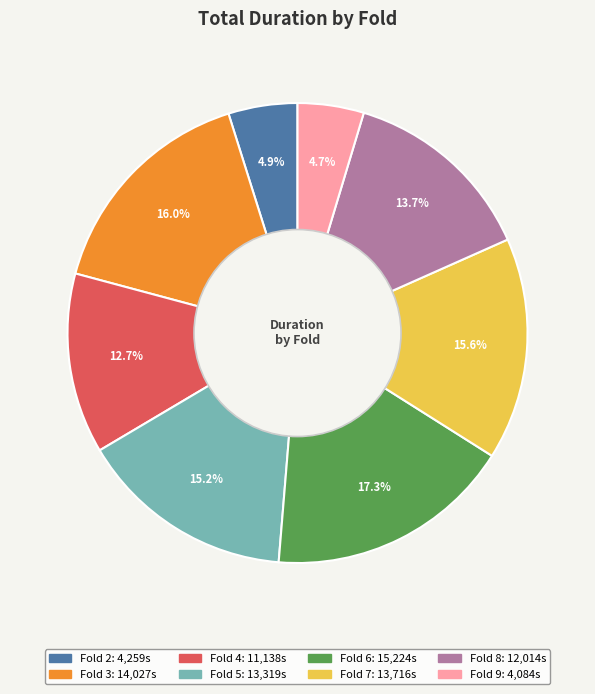

Is there any slice that represents more than half of the pie?

No